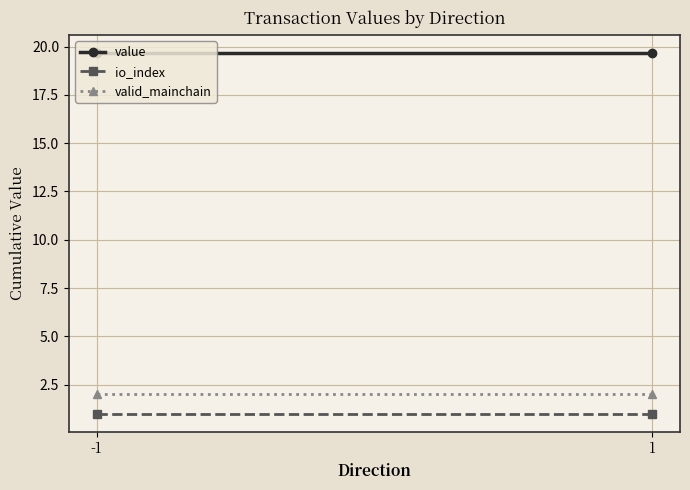

Which series has the widest spread of values?

value